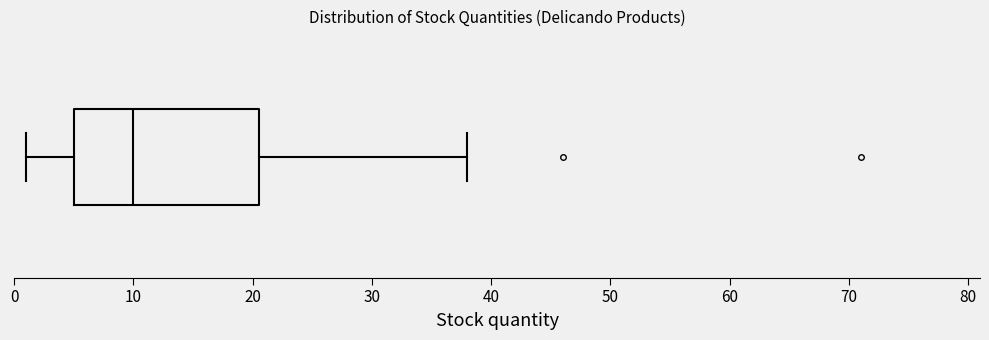

Read this box plot against the x-axis: the position of the median line, the range covered by the box, and the ends of both whiskers. The values are not printed on the chart, so give them approximately, as read against the axis.

median 10, box 5 to 21, whiskers 1 to 38